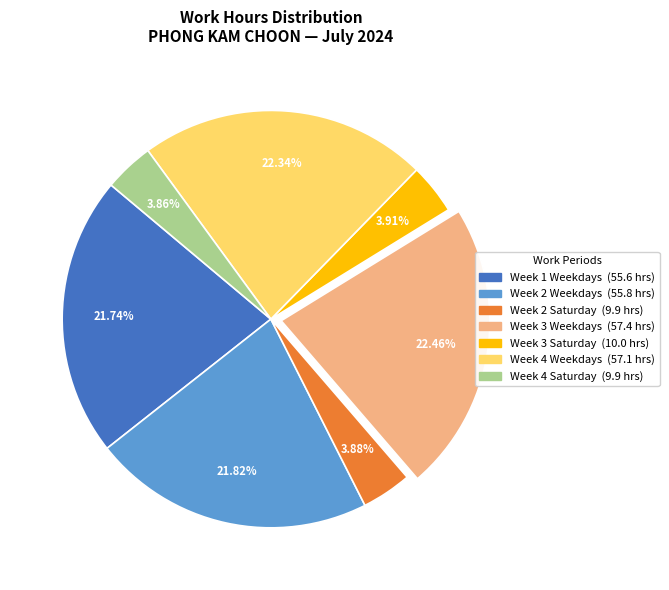

Is there any slice that represents more than half of the pie?

No